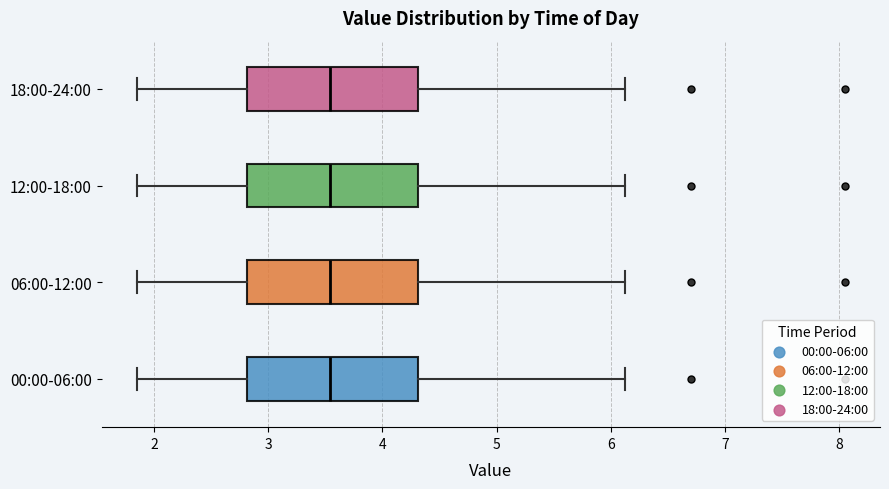

Where is the left edge of the box for 00:00-06:00 on the x-axis? The values are not printed on the chart, so give them approximately, as read against the axis.

2.8